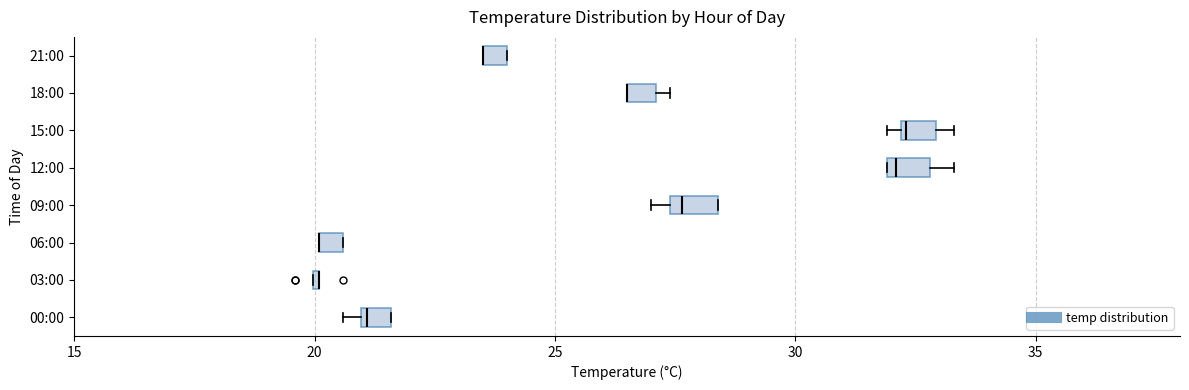

Where is the right edge of the box for 15:00 on the x-axis? The values are not printed on the chart, so give them approximately, as read against the axis.

33.0